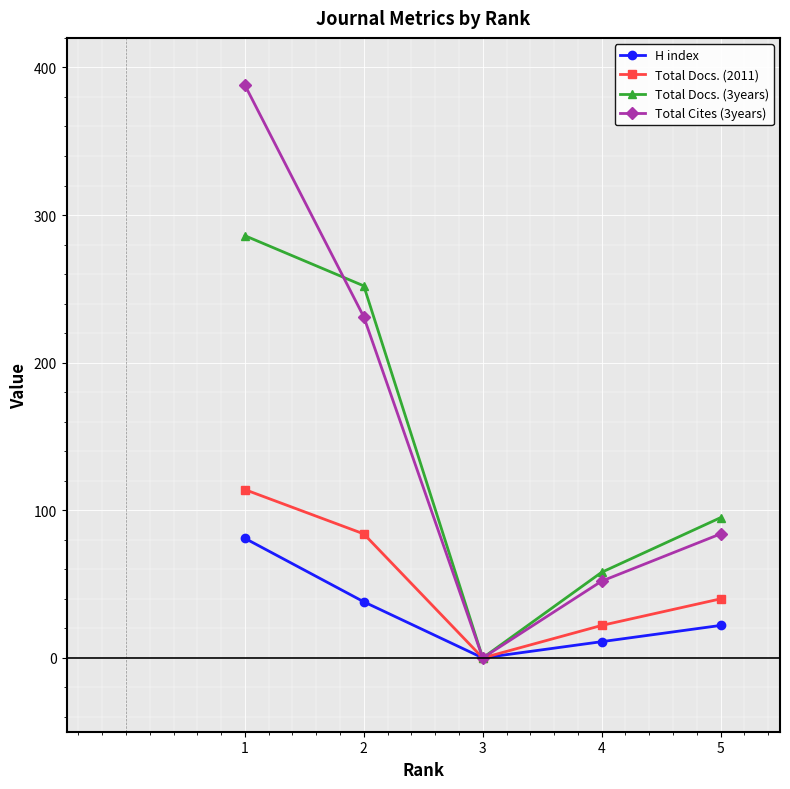

What is the value of the H index point at the 1st from the left?

81